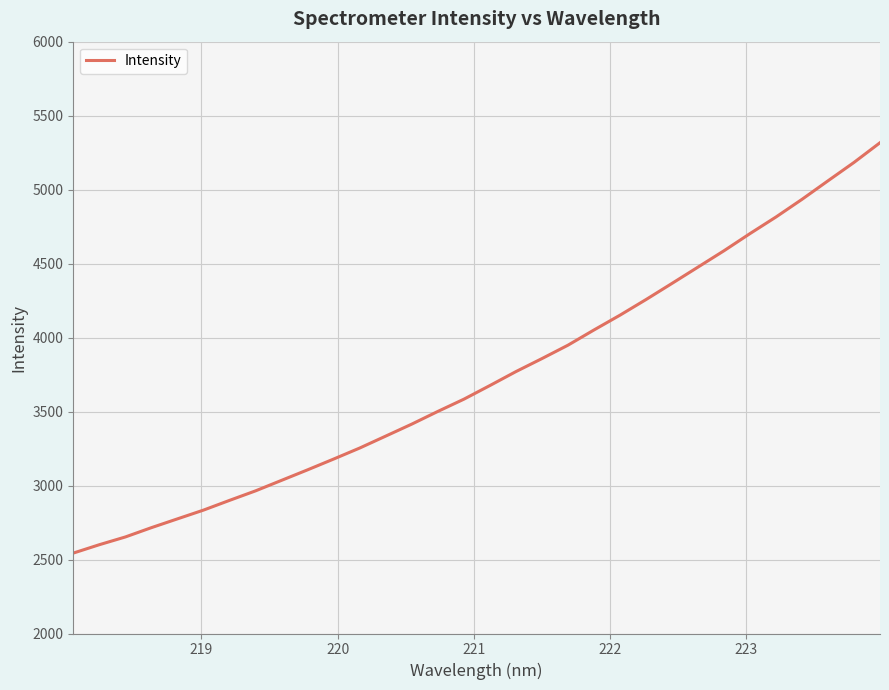

What is the minimum value shown in the chart?

2543.4